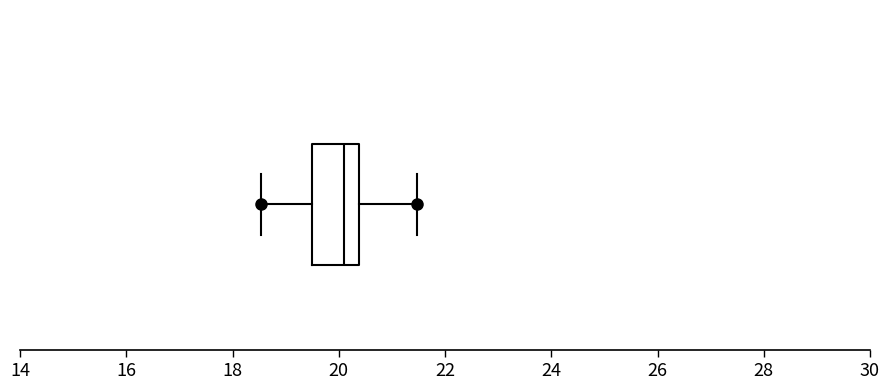

Where does the right whisker of the box end on the x-axis? The values are not printed on the chart, so give them approximately, as read against the axis.

21.4